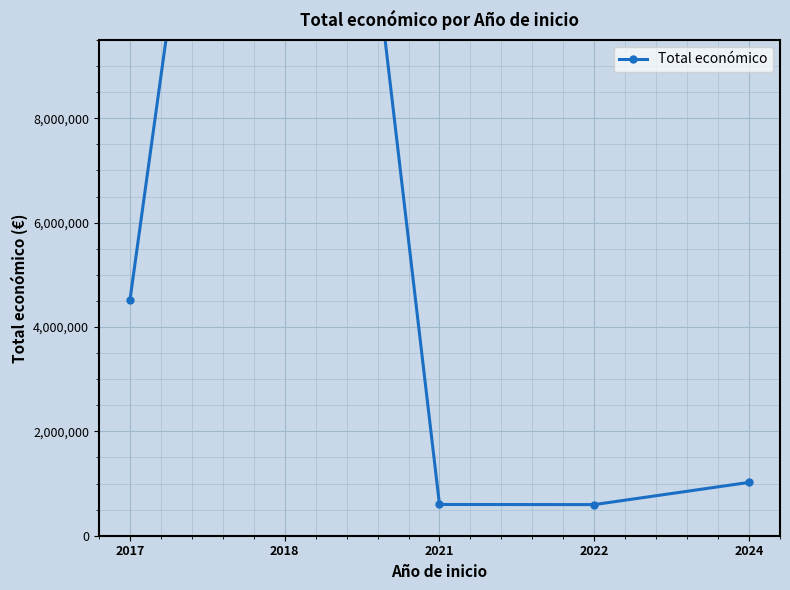

Reading left to right, transcribe all the data shown in this chart.

2017=4509548	2018=25948995	2021=598659	2022=596368	2024=1022040